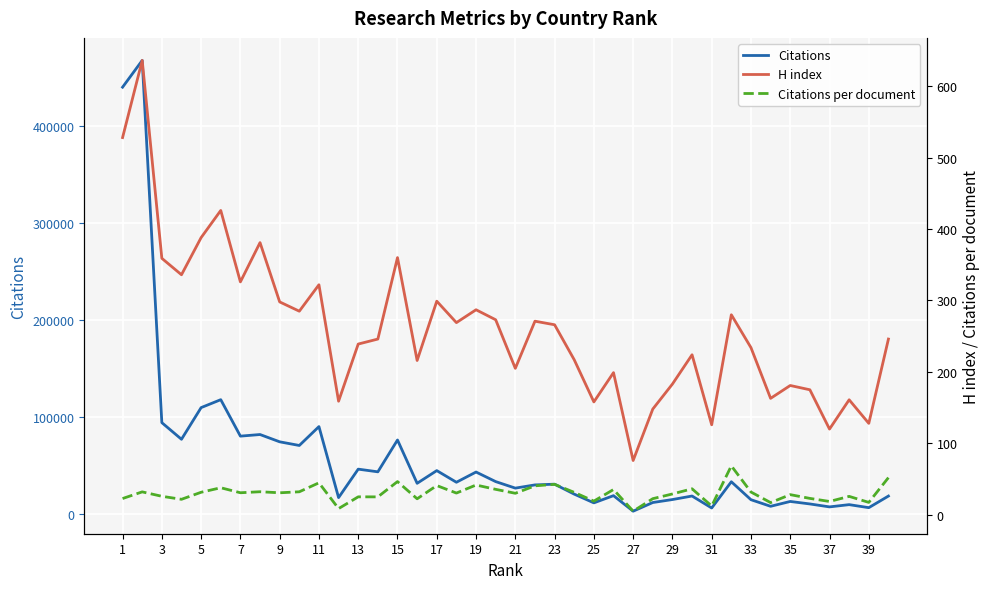

Rank the series by their maximum value, from lowest to highest.

Citations per document, H index, Citations